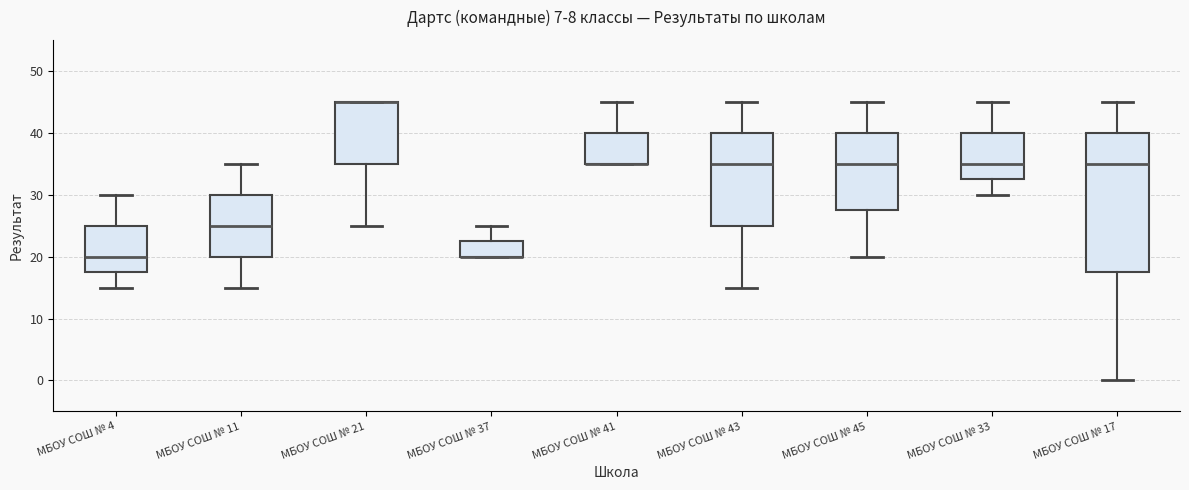

Reading left to right, transcribe this box plot: for each box, give where its median line is, the range the box spans, and where its two whiskers end, as read against the y-axis. The values are not printed on the chart, so give them approximately, as read against the axis.

МБОУ СОШ № 4: median 20, box 18 to 25, whiskers 15 to 30
МБОУ СОШ № 11: median 25, box 20 to 30, whiskers 15 to 35
МБОУ СОШ № 21: median 45 (drawn on the box's upper edge), box 35 to 45, whiskers 25 to 45
МБОУ СОШ № 37: median 20 (drawn on the box's lower edge), box 20 to 23, whiskers 20 to 25
МБОУ СОШ № 41: median 35 (drawn on the box's lower edge), box 35 to 40, whiskers 35 to 45
МБОУ СОШ № 43: median 35, box 25 to 40, whiskers 15 to 45
МБОУ СОШ № 45: median 35, box 28 to 40, whiskers 20 to 45
МБОУ СОШ № 33: median 35, box 33 to 40, whiskers 30 to 45
МБОУ СОШ № 17: median 35, box 18 to 40, whiskers 0 to 45